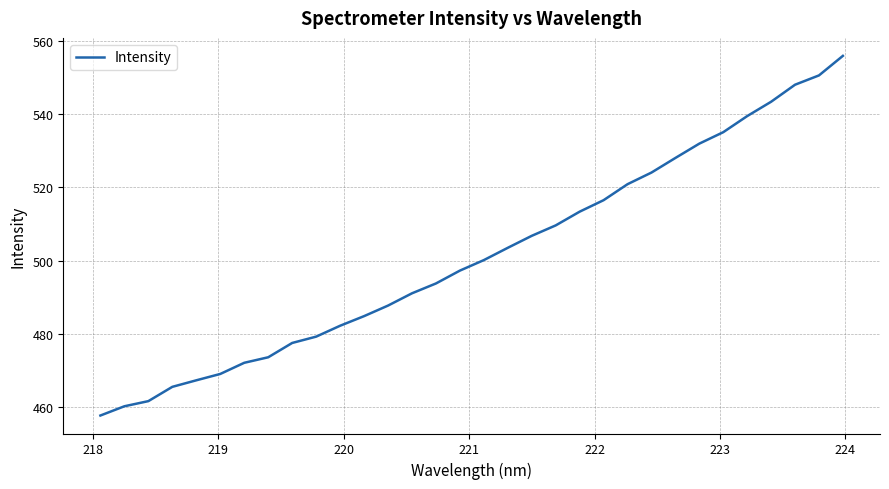

What is the maximum value shown in the chart?

556.0